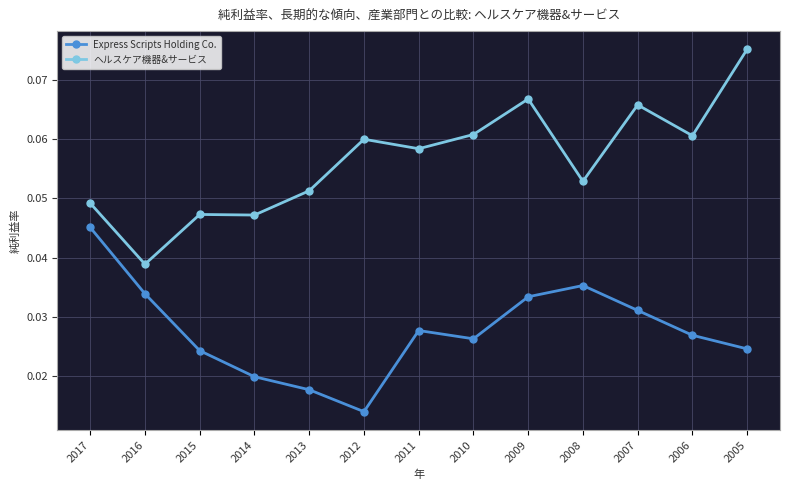

Is the value of Express Scripts Holding Co. at 2015 greater than the value of ヘルスケア機器&サービス at 2017?

No